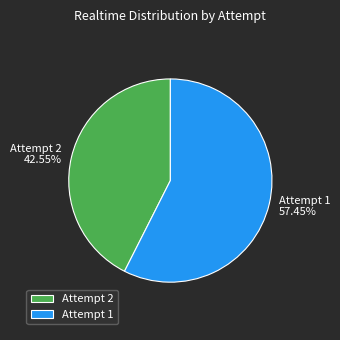

To the nearest percent, what is the difference between the Attempt 1 and Attempt 2 slice percentages?

15%